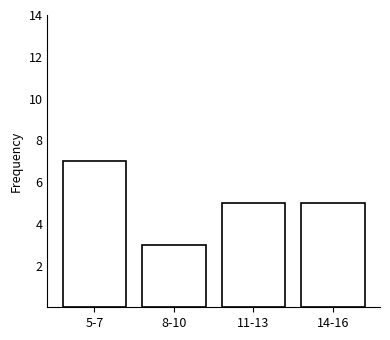

Reading right to left, what are all the values shown in this chart?

5	5	3	7